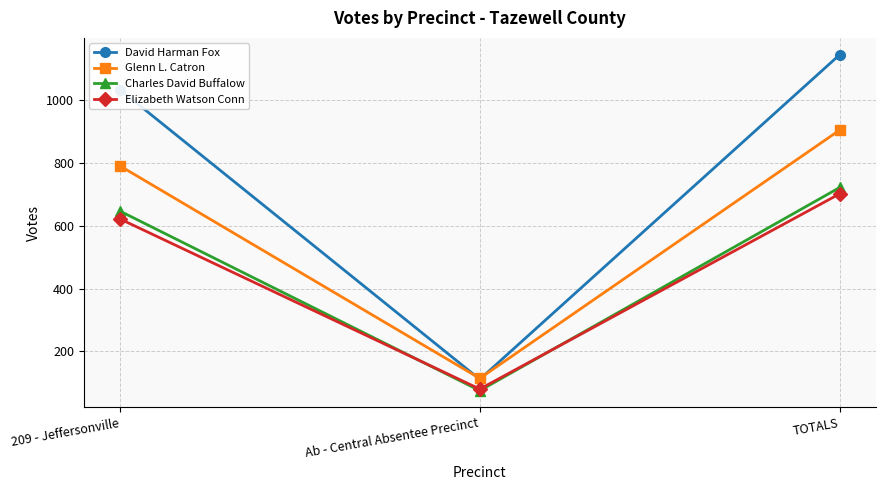

What is the difference between the highest and lowest values at TOTALS?

443